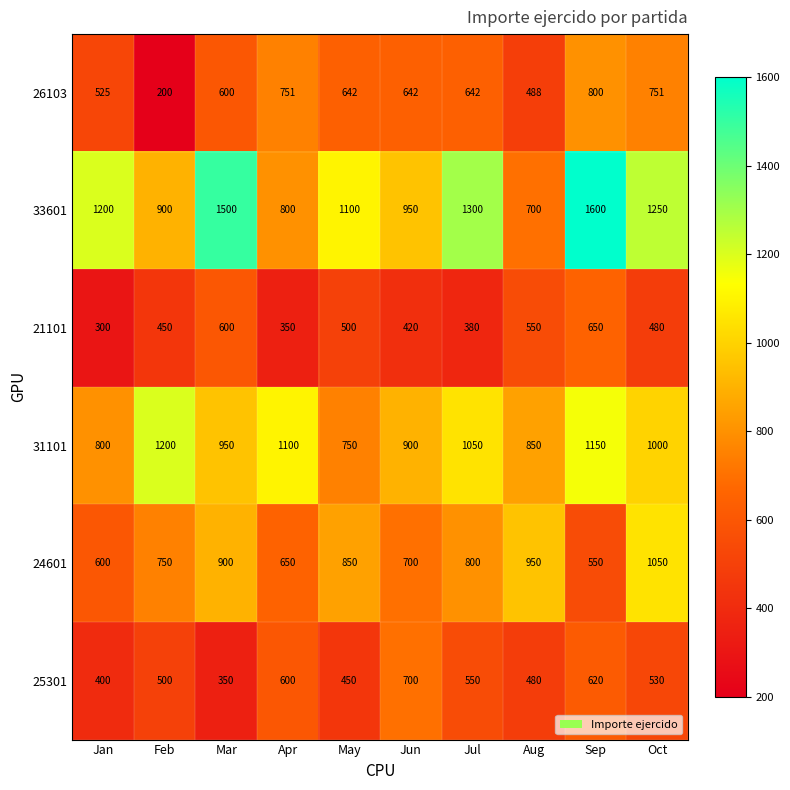

At which label is 26103 closest to 500?

Aug